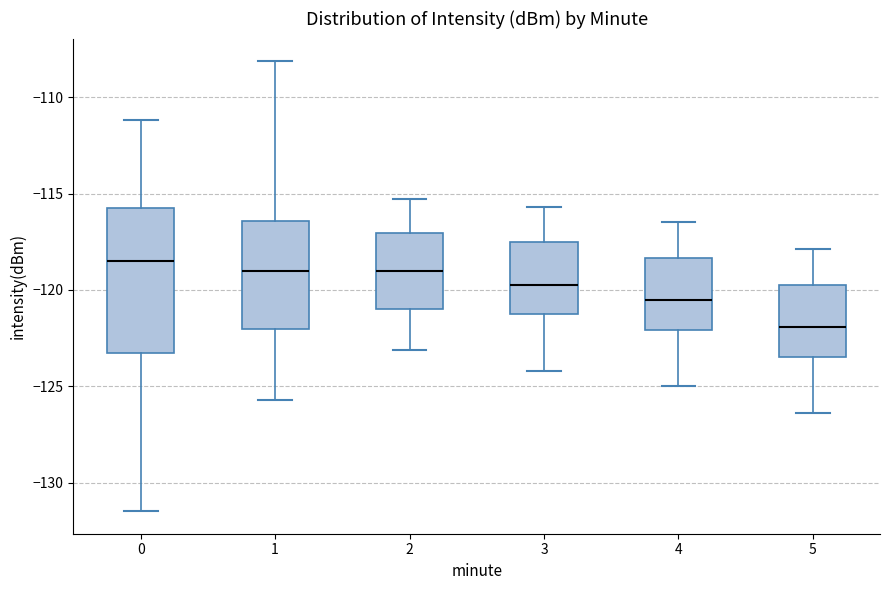

Reading left to right, transcribe this box plot: for each box, give where its median line is, the range the box spans, and where its two whiskers end, as read against the y-axis. The values are not printed on the chart, so give them approximately, as read against the axis.

0: median -118.5, box -123.5 to -115.5, whiskers -131.5 to -111.0
1: median -119.0, box -122.0 to -116.5, whiskers -125.5 to -108.0
2: median -119.0, box -121.0 to -117.0, whiskers -123.0 to -115.5
3: median -119.5, box -121.5 to -117.5, whiskers -124.0 to -115.5
4: median -120.5, box -122.0 to -118.5, whiskers -125.0 to -116.5
5: median -122.0, box -123.5 to -119.5, whiskers -126.5 to -118.0